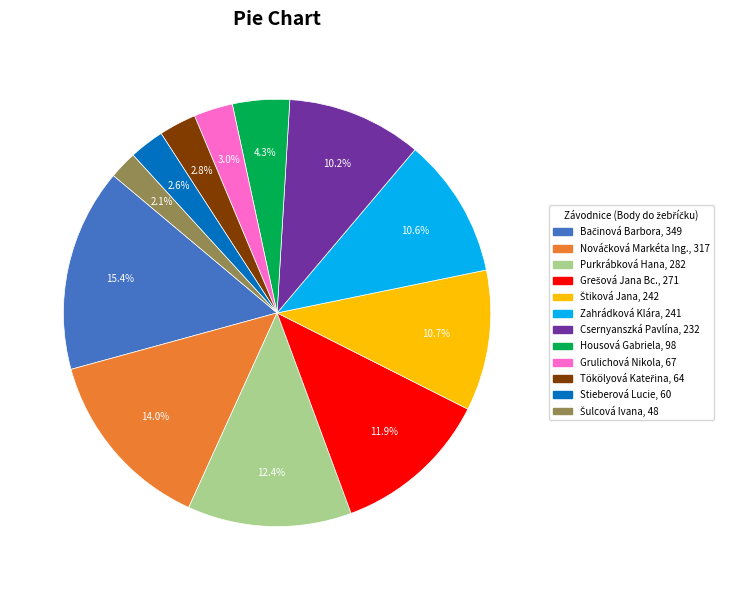

Between Housová Gabriela and Zahrádková Klára, which is larger?

Zahrádková Klára